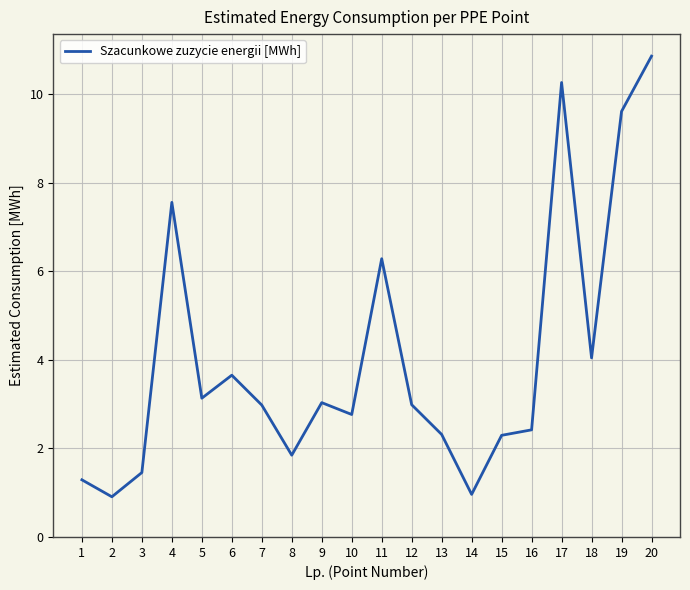

Where is the first local maximum?

4